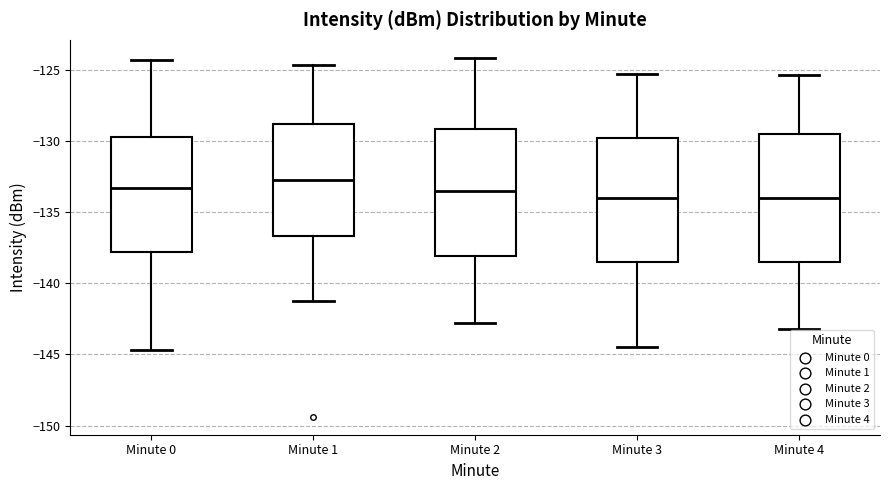

Which box has the highest median line?

Minute 1